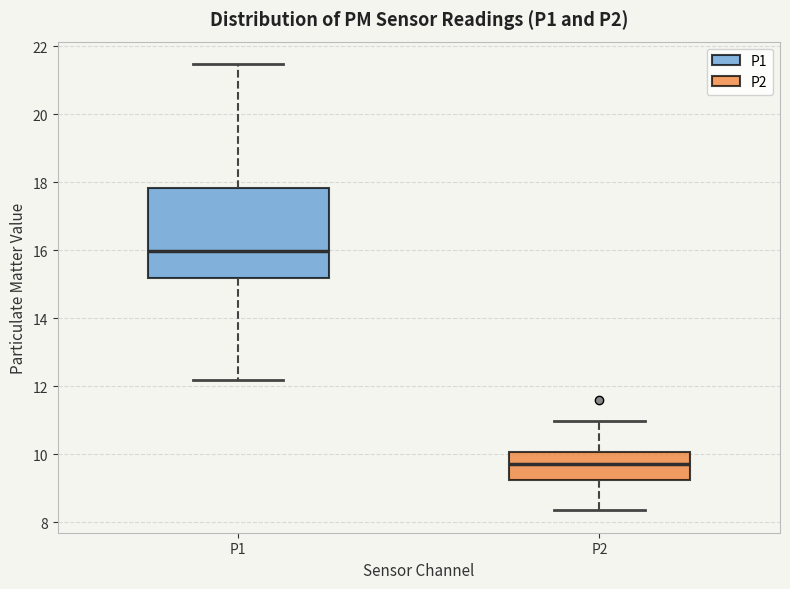

Reading left to right, read every box against the y-axis: the position of its median line, the range the box covers, and the ends of its whiskers. The values are not printed on the chart, so give them approximately, as read against the axis.

P1: median 16.0, box 15.2 to 17.8, whiskers 12.2 to 21.4
P2: median 9.8, box 9.2 to 10.0, whiskers 8.4 to 11.0